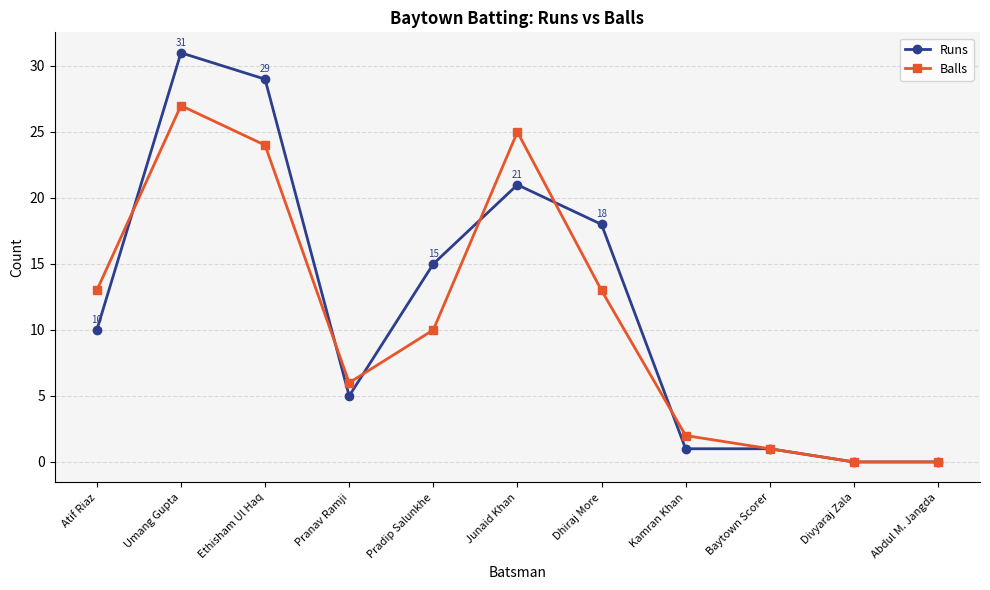

What is the value of the Runs point at the 1st from the left?

10